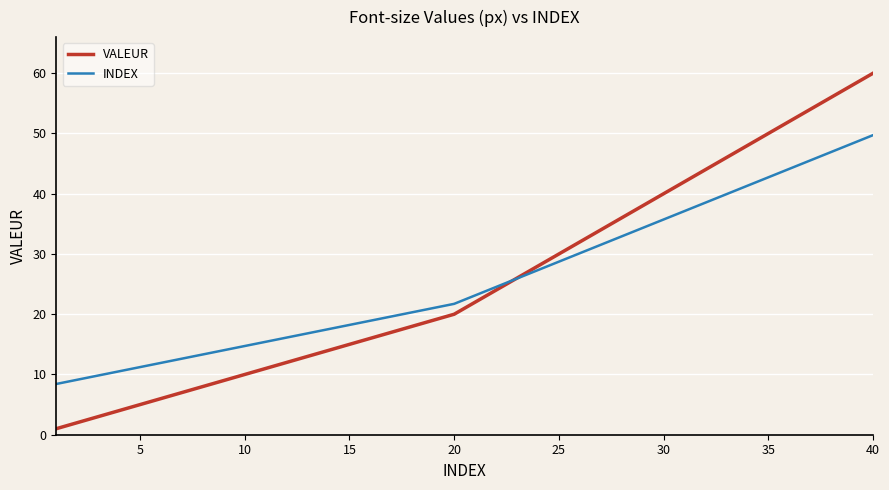

Which series has the widest spread of values?

VALEUR